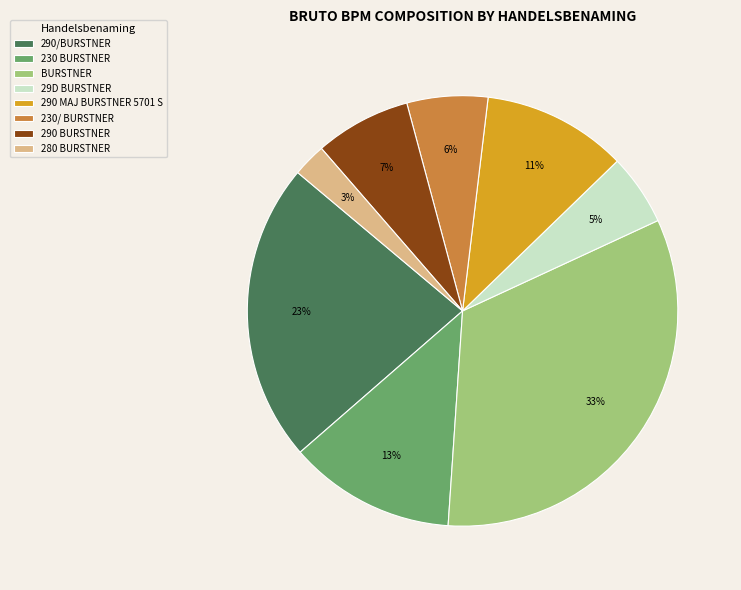

True or false: 290 MAJ BURSTNER 5701 S accounts for 11% of the total.

True